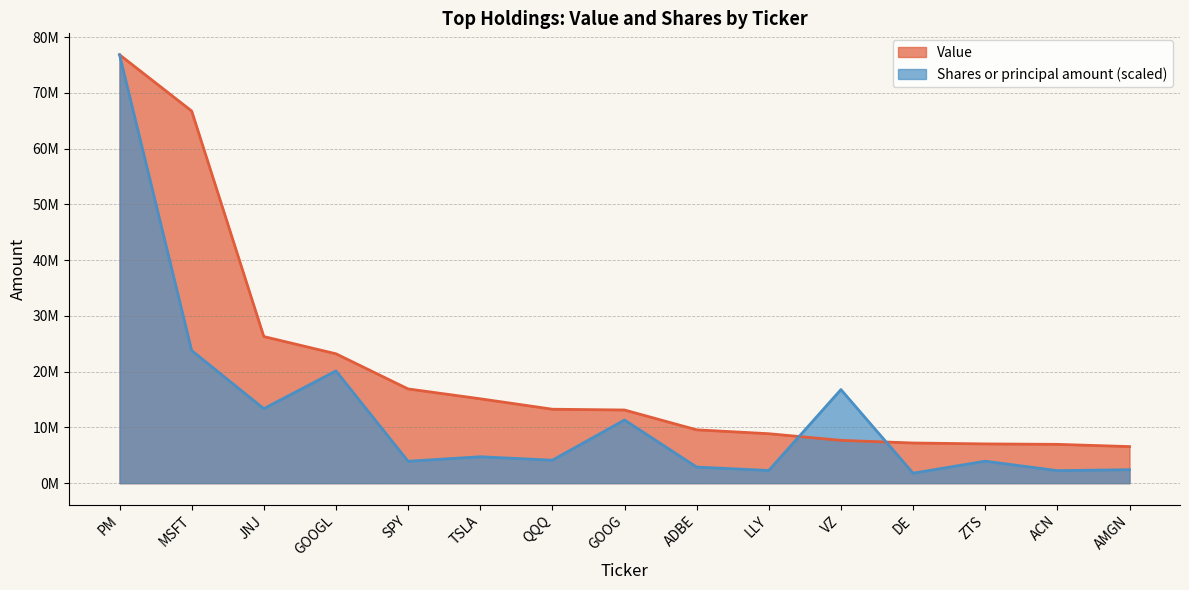

How many intersections are there between Shares or principal amount and Value?

2